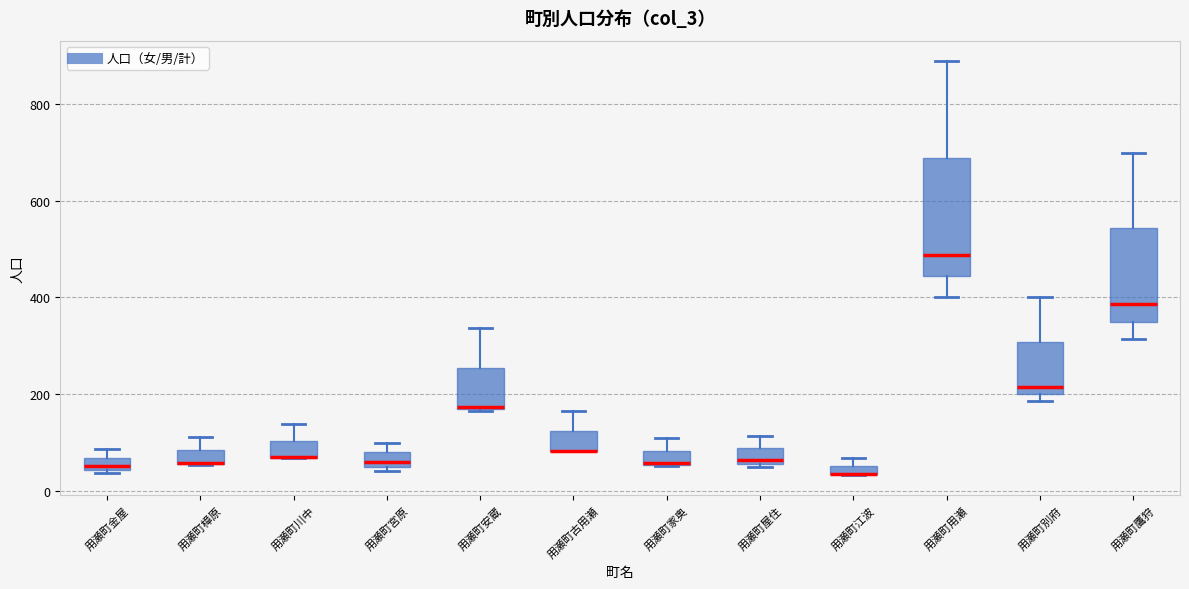

Where is the lower edge of the box for 用瀬町江波 on the y-axis? The values are not printed on the chart, so give them approximately, as read against the axis.

40